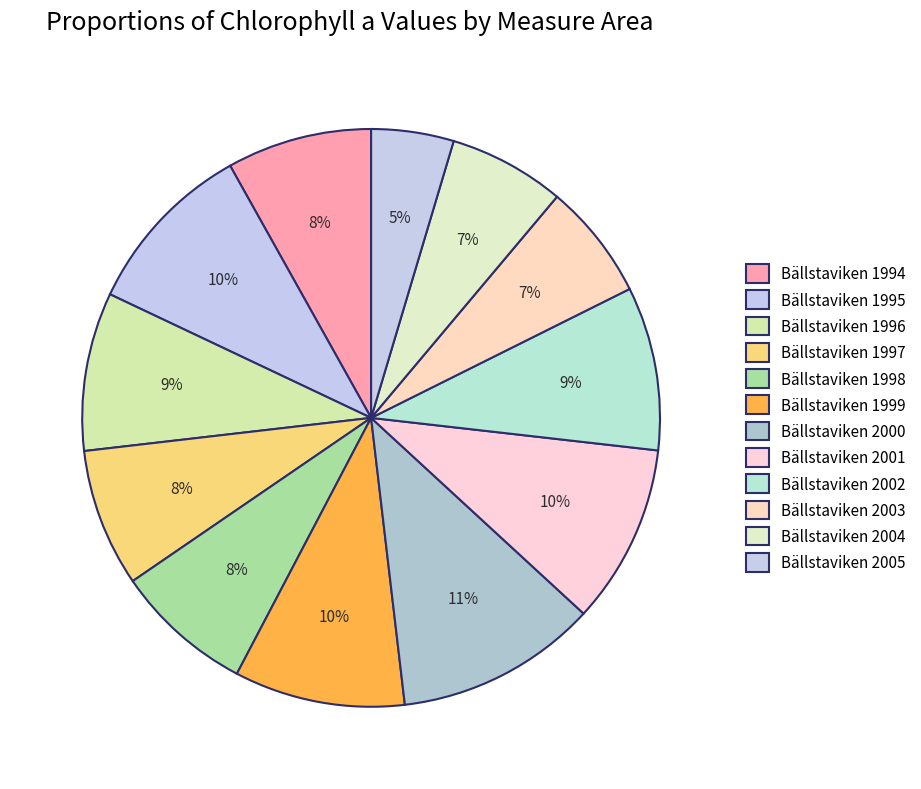

How many slices are in this pie chart?

12